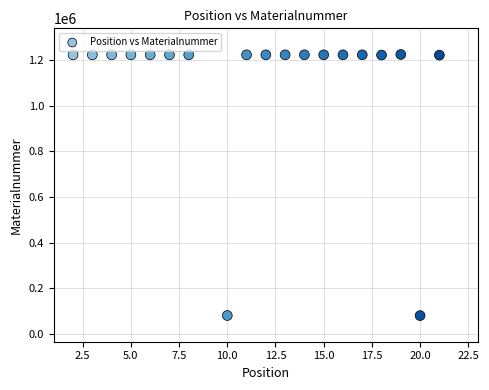

What is the range of Y values (max minus min)?

1144046